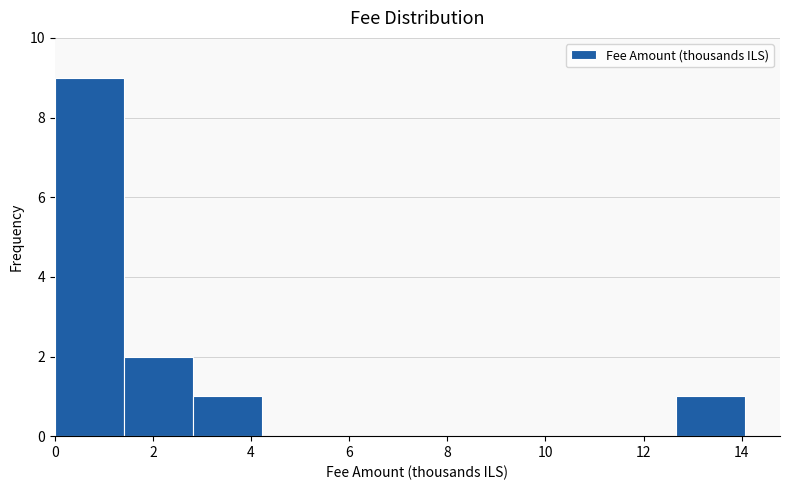

Reading left to right, transcribe this chart: for each bar, give the range it covers on the x-axis and its height. Neither the bar edges nor the heights are printed on the chart, so give them approximately, as read against the axes.

0.0 to 1.4: 9
1.4 to 2.8: 2
2.8 to 4.2: 1
4.2 to 5.6: 0
5.6 to 7.0: 0
7.0 to 8.4: 0
8.4 to 9.8: 0
9.8 to 11.2: 0
11.2 to 12.6: 0
12.6 to 14.0: 1